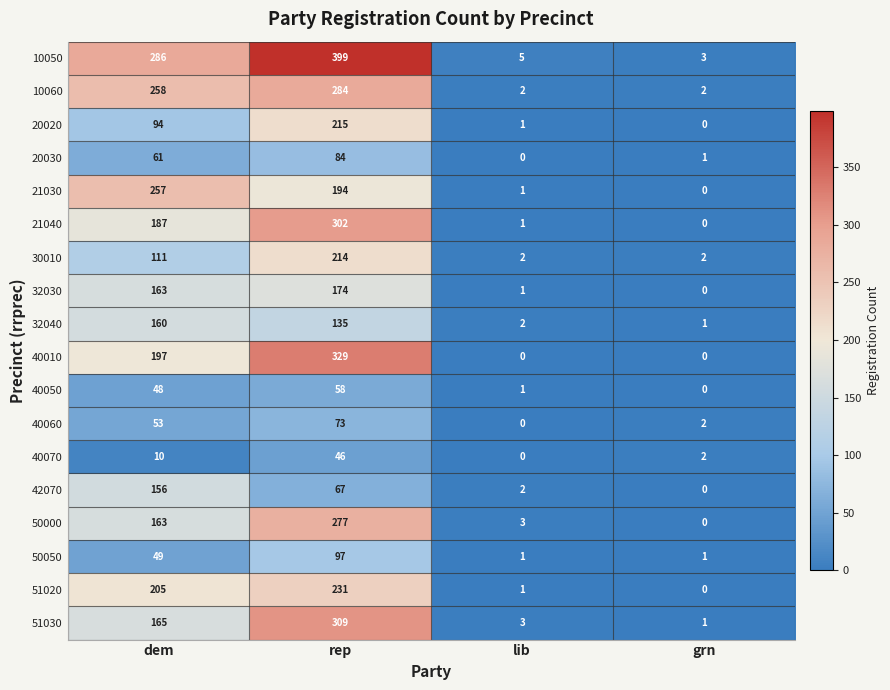

At which label is 40010 closest to 164?

dem